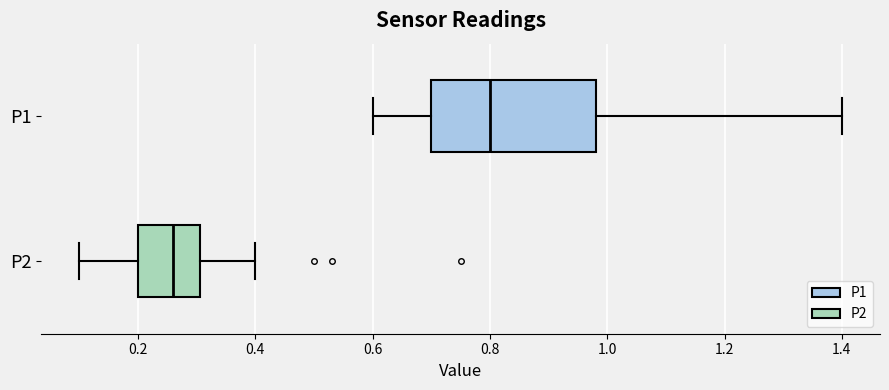

Reading bottom to top, read every box against the x-axis: the position of its median line, the range the box covers, and the ends of its whiskers. The values are not printed on the chart, so give them approximately, as read against the axis.

P2: median 0.26, box 0.20 to 0.30, whiskers 0.10 to 0.40
P1: median 0.80, box 0.70 to 0.98, whiskers 0.60 to 1.40